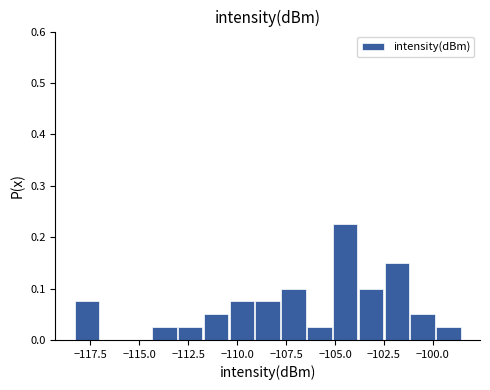

Around what value on the x-axis is the tallest bar? Give the approximate position of its centre, as read against the axis.

-104.5